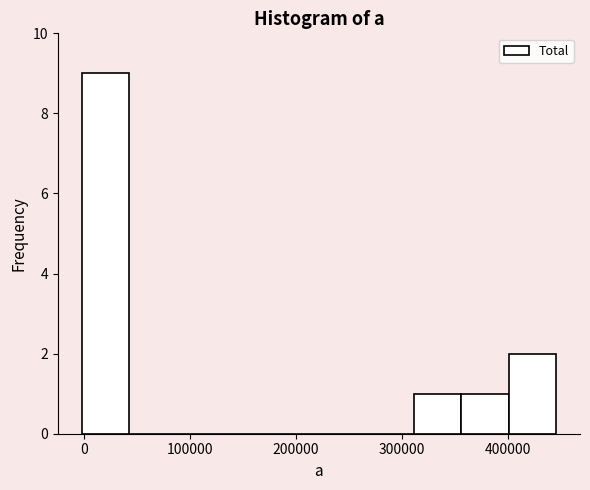

Over which range of the x-axis is the bar tallest?

0 to 40000